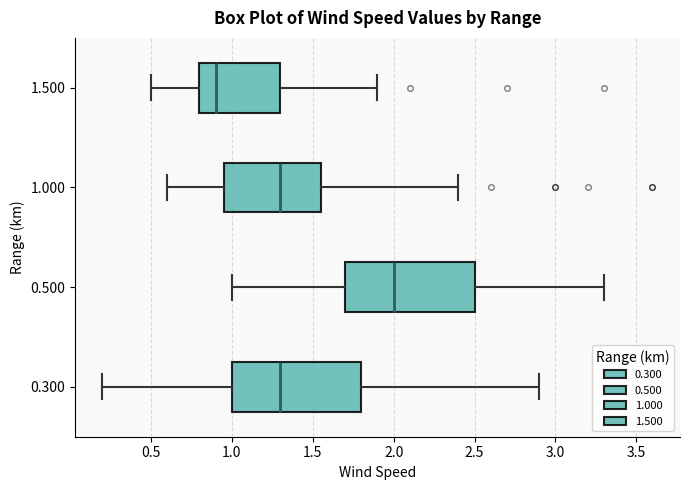

Which box's median line is the furthest to the right?

0.500